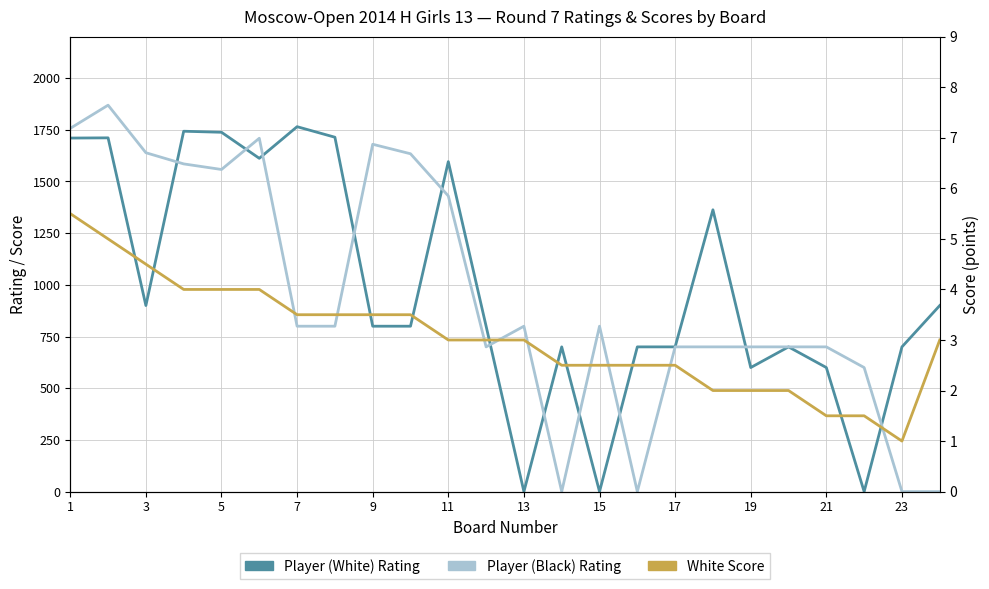

At which label does White Score first exceed 3?

1